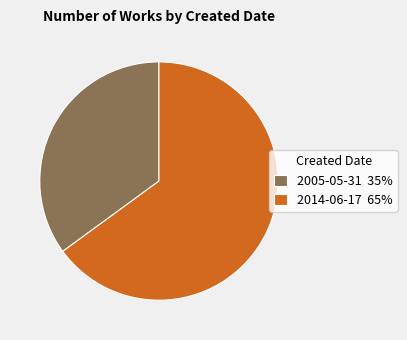

Between 2005-05-31 35% and 2014-06-17 65%, which is larger?

2014-06-17 65%